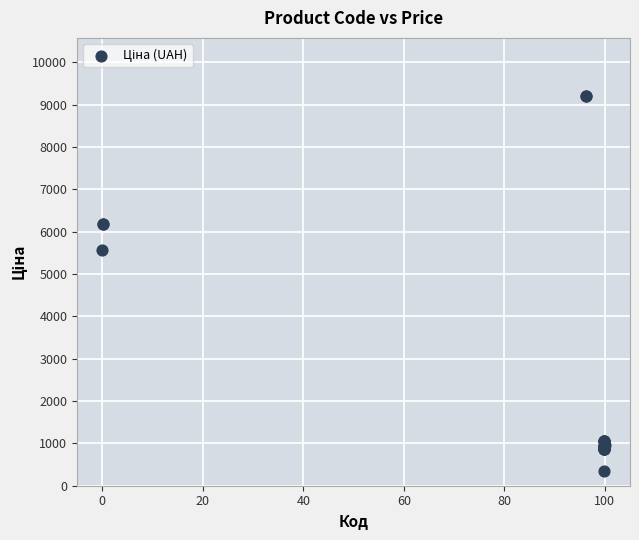

What Y value in the scatter plot is closest to 4774?

5560.3